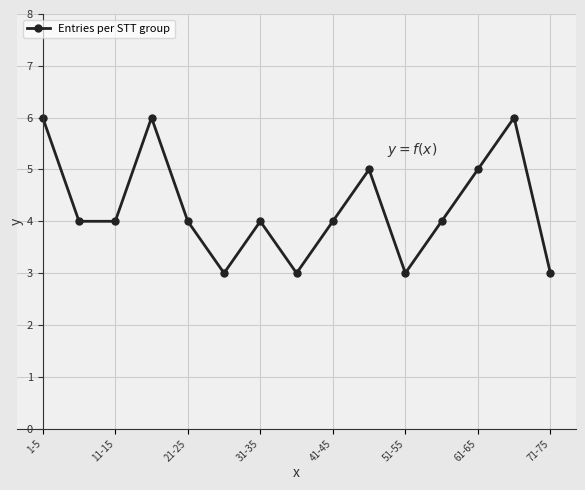

What is the greatest value displayed?

6